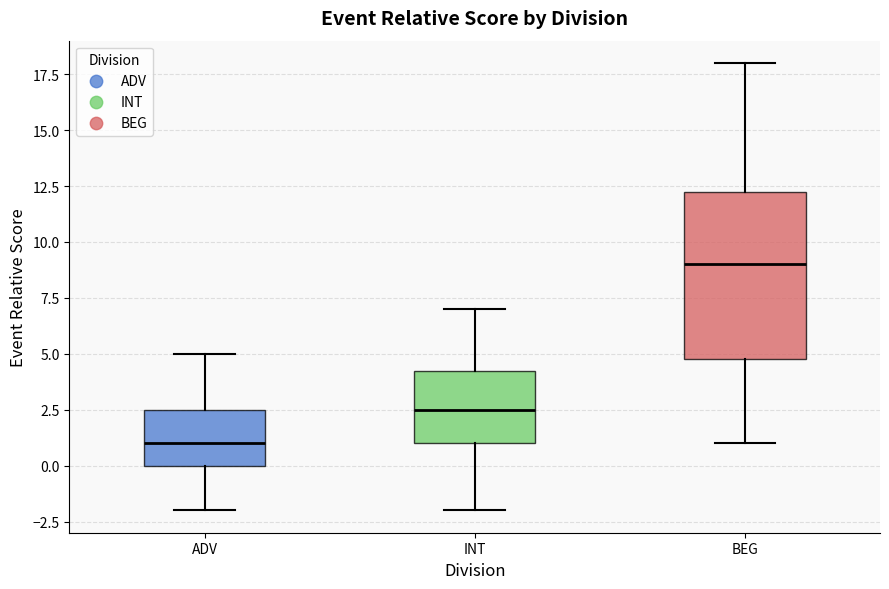

Where does the lower whisker of the box for INT end on the y-axis? The values are not printed on the chart, so give them approximately, as read against the axis.

-2.0